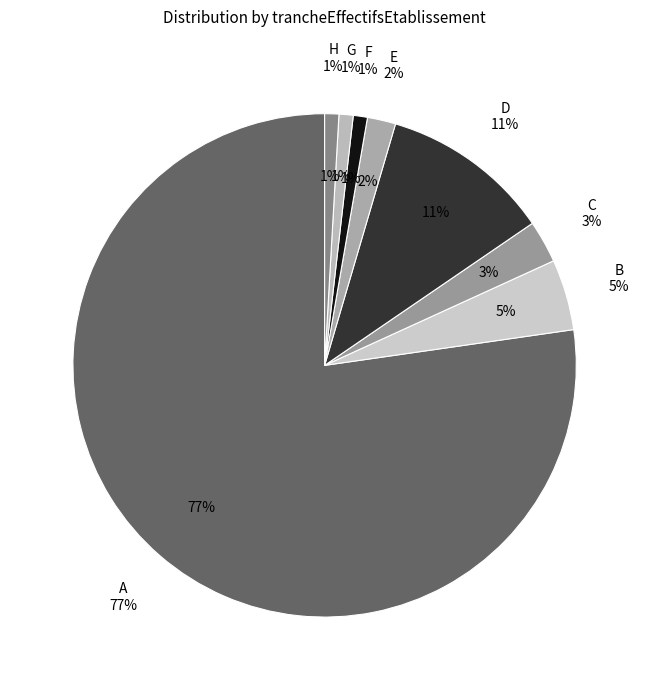

The NN slice represents 68% of the pie. True or false?

False